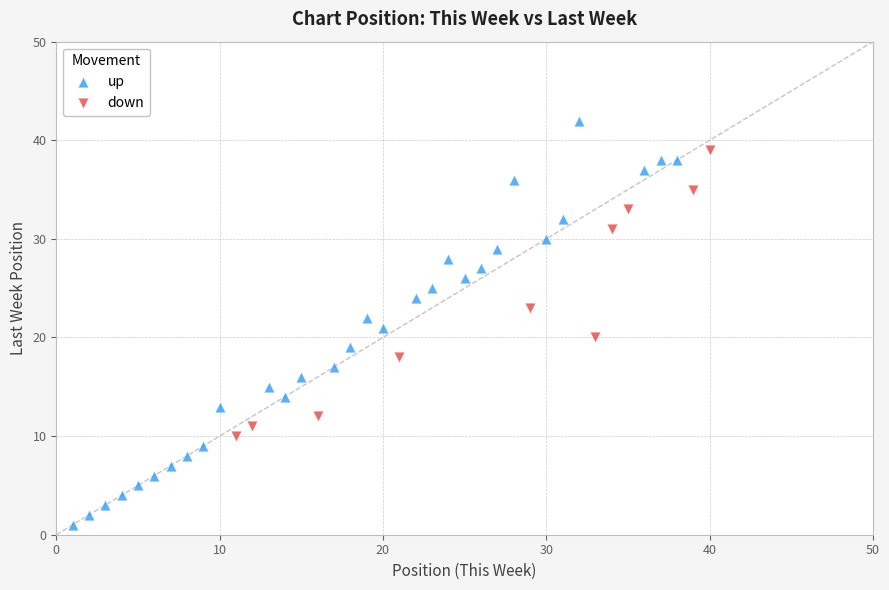

Which series reaches the minimum Y coordinate?

up